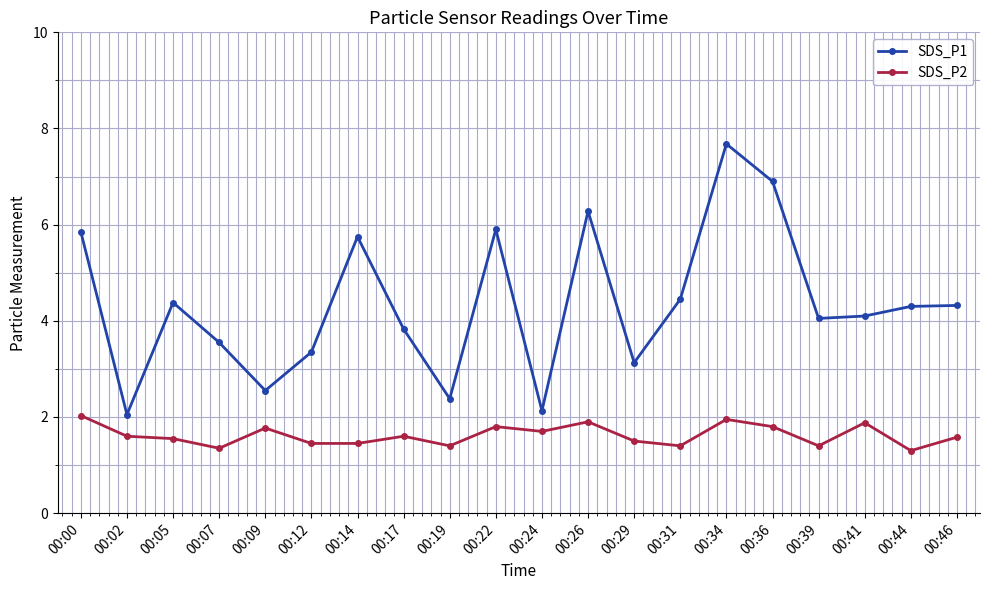

Is it true that SDS_P2 equals 1.9 at 00:34?

True